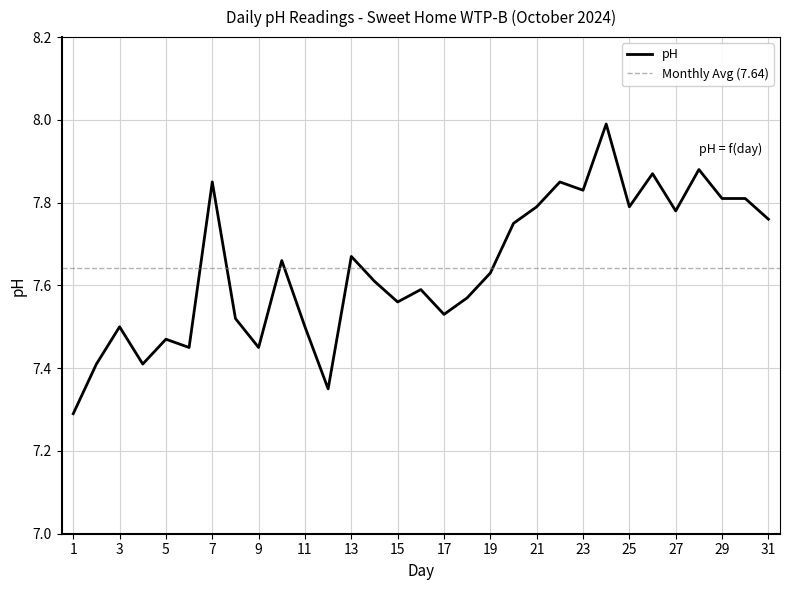

What is the ratio of the value at 7 to the value at 6?

1.1